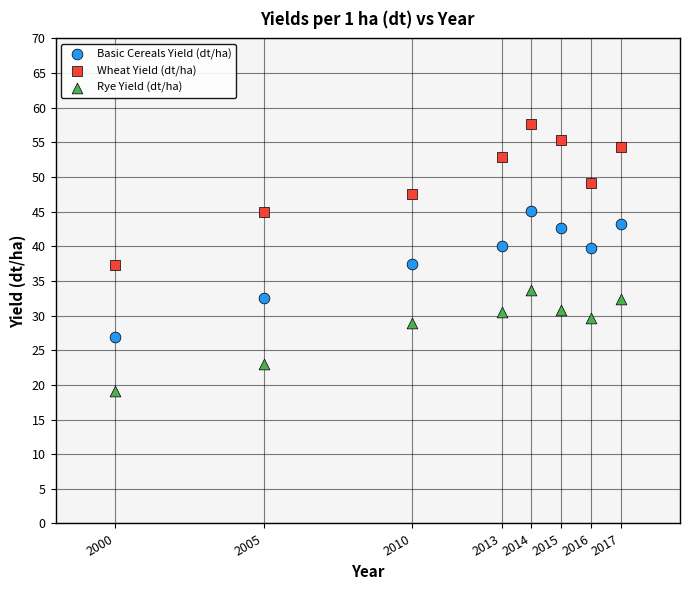

In the Rye Yield (dt/ha) series, what Y value is closest to 26?

28.9